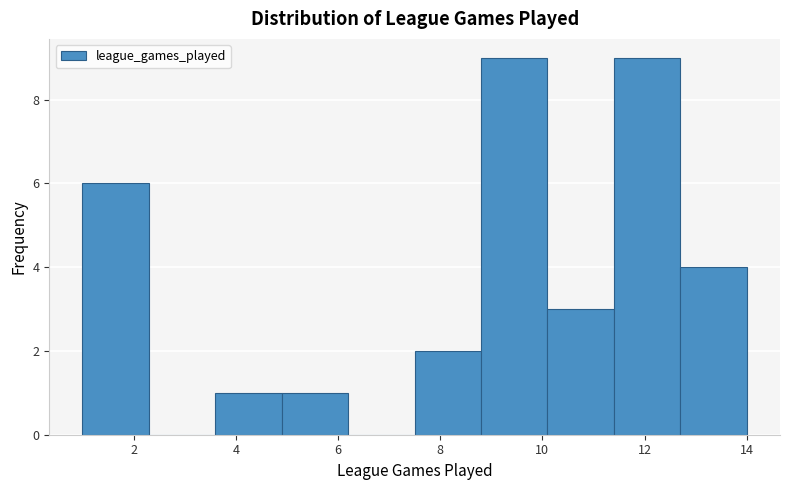

Reading left to right, transcribe this chart: for each bar, give the range it covers on the x-axis and its height. Neither the bar edges nor the heights are printed on the chart, so give them approximately, as read against the axes.

1.0 to 2.3: 6
2.3 to 3.6: 0
3.6 to 4.9: 1
4.9 to 6.2: 1
6.2 to 7.5: 0
7.5 to 8.8: 2
8.8 to 10.1: 9
10.1 to 11.4: 3
11.4 to 12.7: 9
12.7 to 14.0: 4